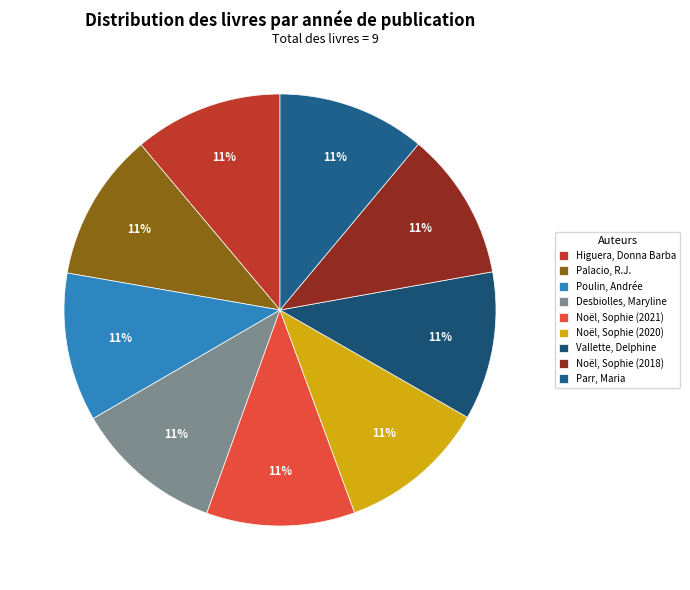

How many segments does this pie chart have?

9